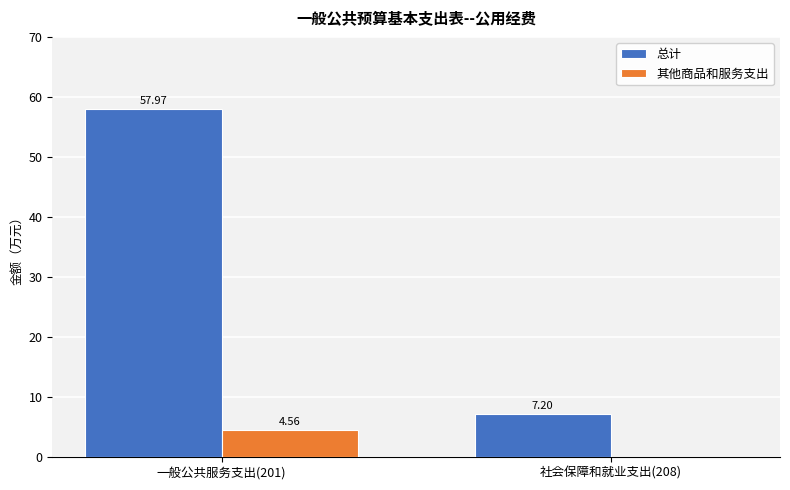

What is the sum of the 总计 values at 一般公共服务支出(201) and 社会保障和就业支出(208)?

65.2